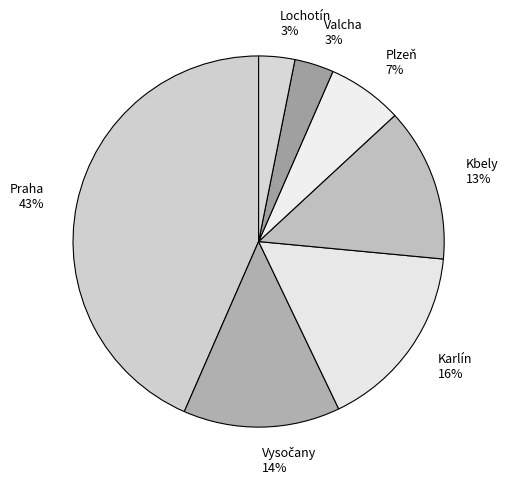

How many segments does this pie chart have?

7